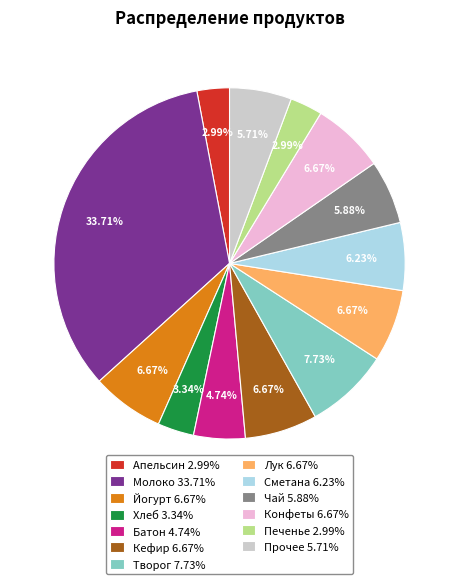

What is the ratio of the value at Сметана 6.23% to the value at Чай 5.88%?

1.1